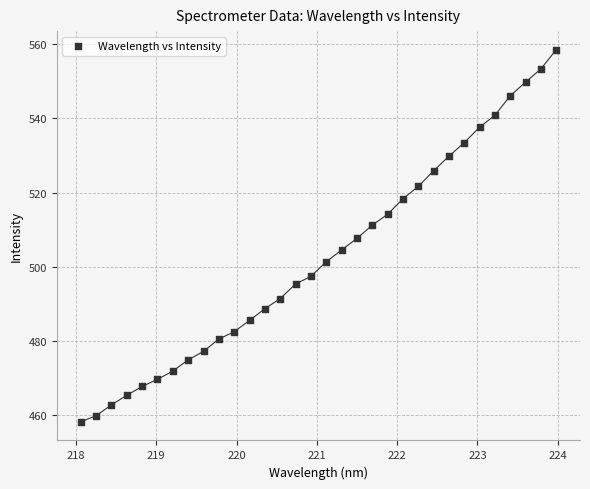

What is the range of X values (max minus min)?

5.9